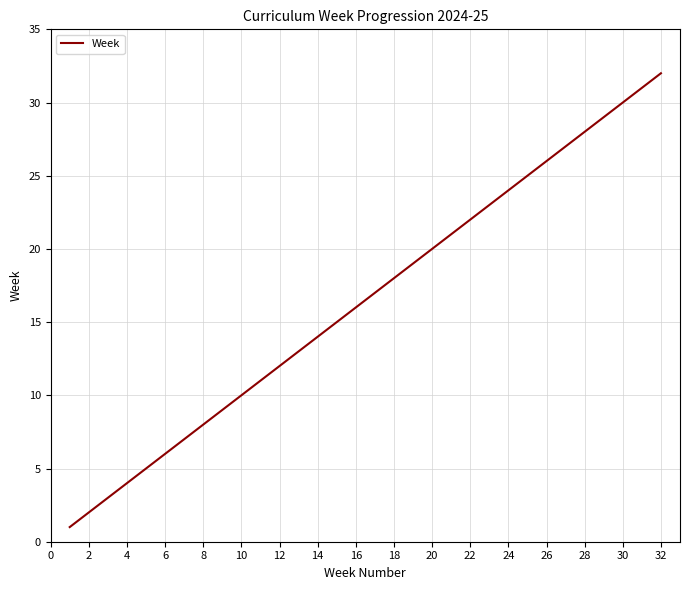

True or false: there are more than 1 points higher than both neighbors.

False